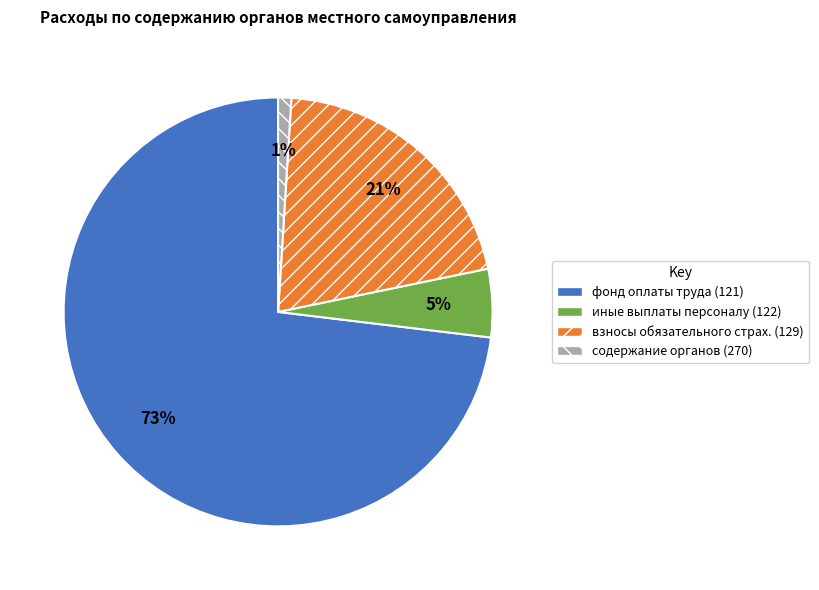

To the nearest percent, what is the average slice percentage?

25%